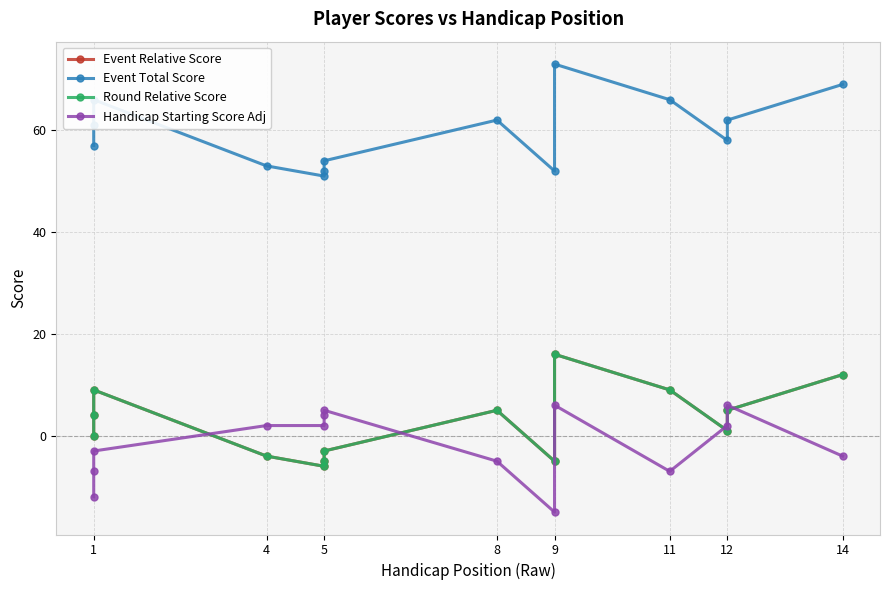

Rank the categories by Event Relative Score value from highest to lowest.

9, 14, 1, 11, 8, 12, 1, 12, 1, 5, 4, 5, 9, 5